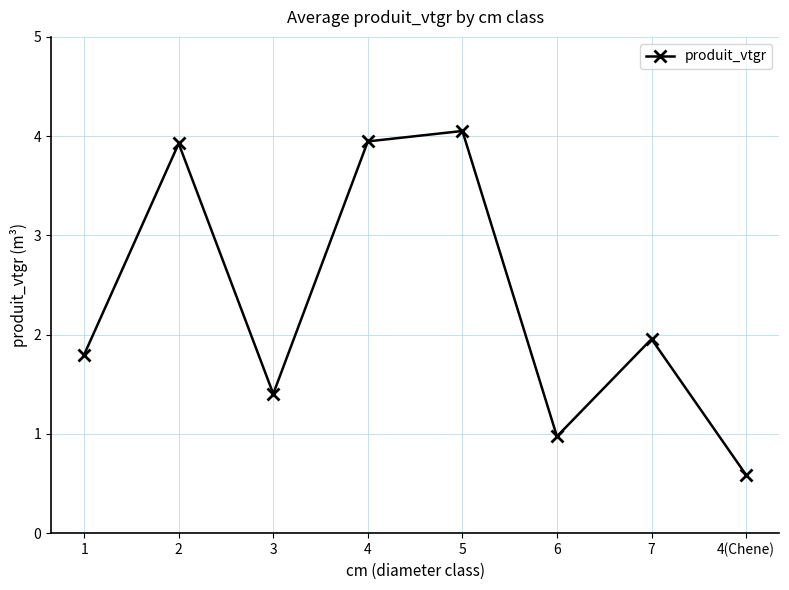

At which category does the data reach its first local peak?

2